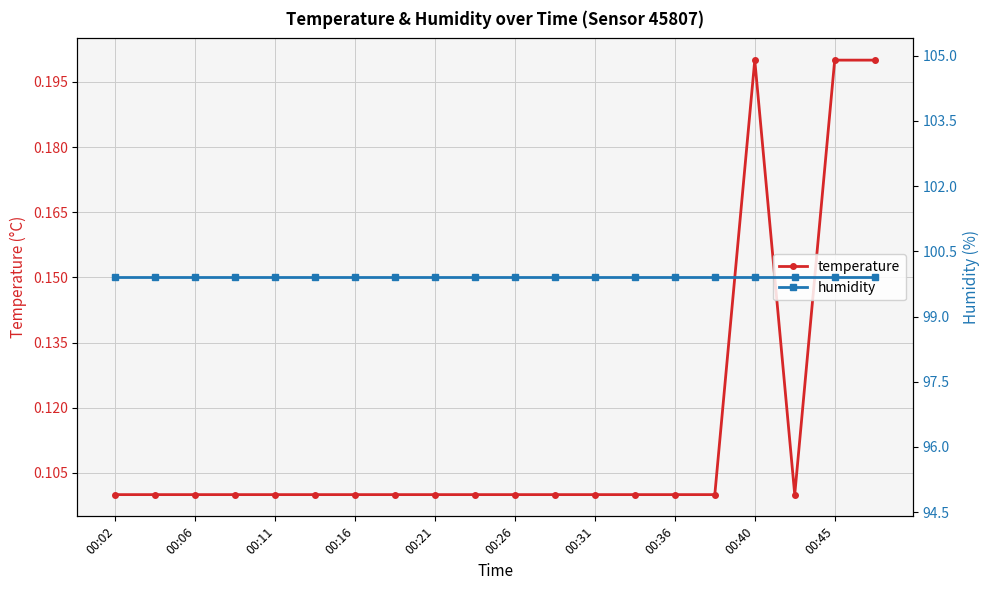

True or false: temperature has more than 0 points higher than both neighbors.

True